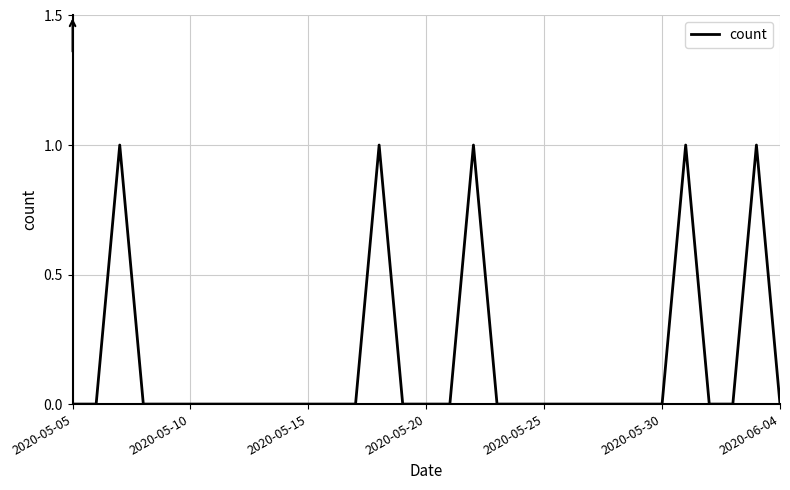

Is this an area chart (filled region under the line)?

No